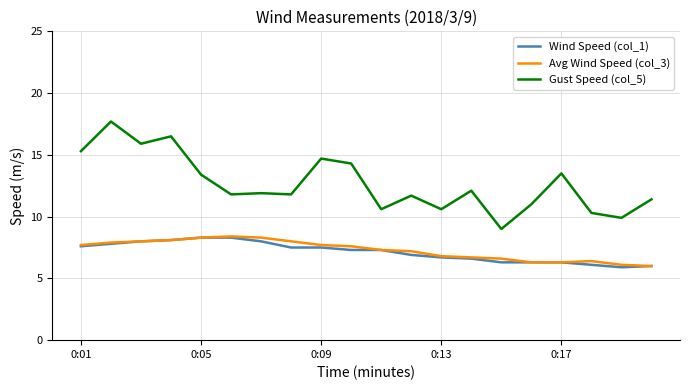

True or false: Gust Speed (col_5) and Avg Wind Speed (col_3) cross at least once.

False